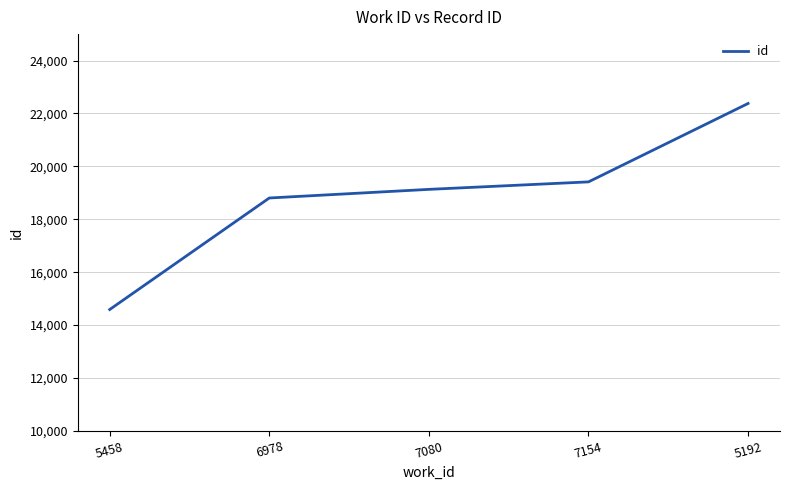

What is the difference between the values at 5458 and 7080?

4542